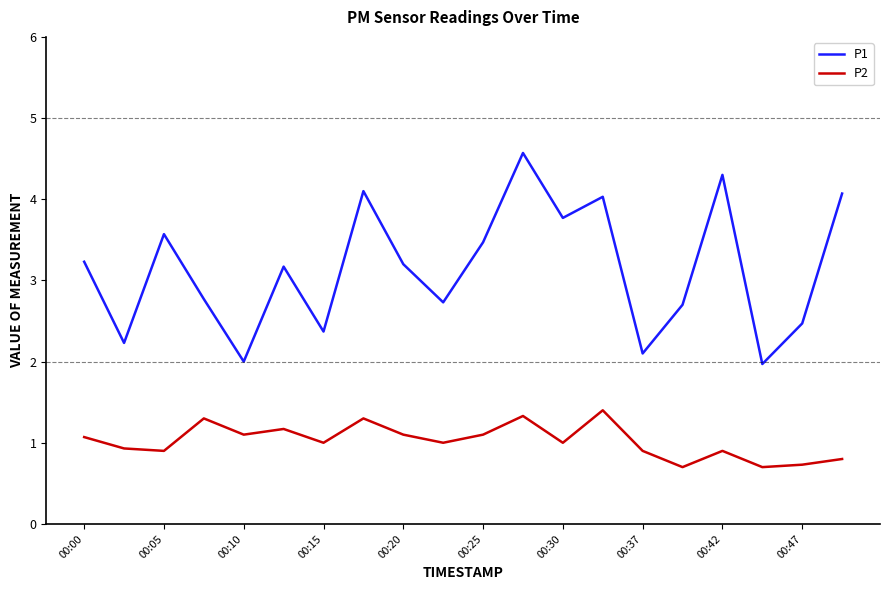

Which series has the largest range (max minus min)?

P1